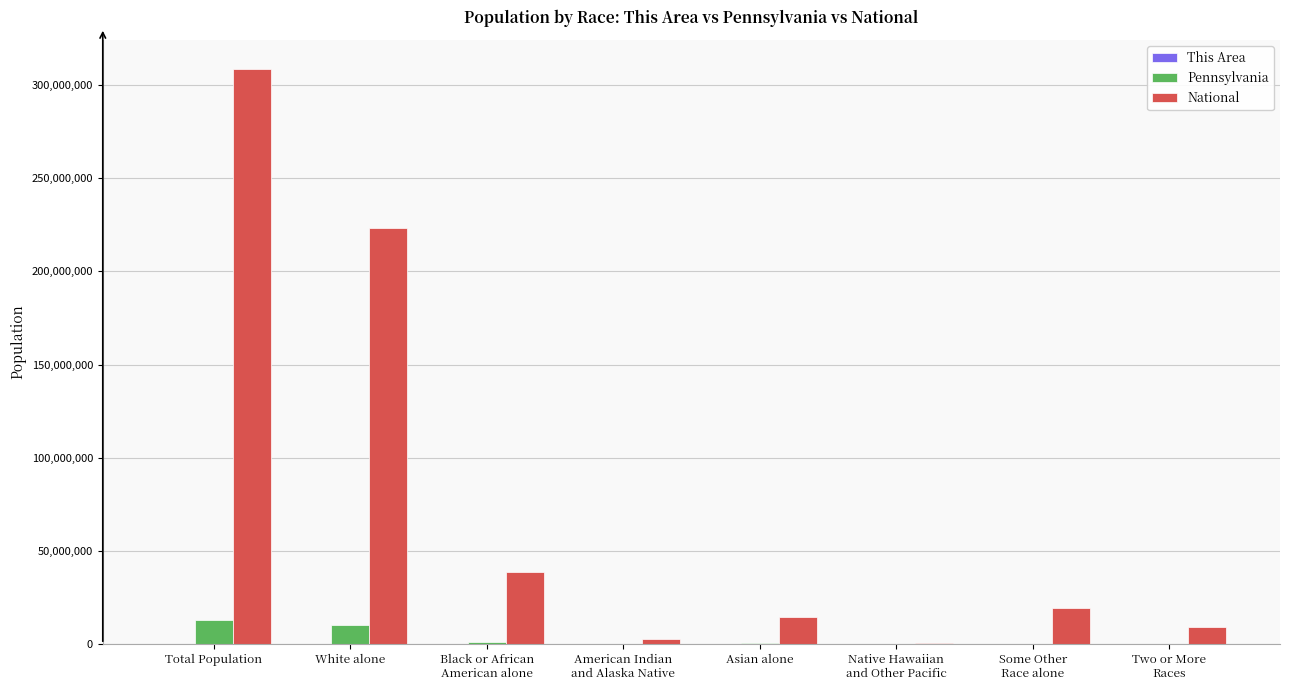

At which category is the sum across all series the highest?

Total Population